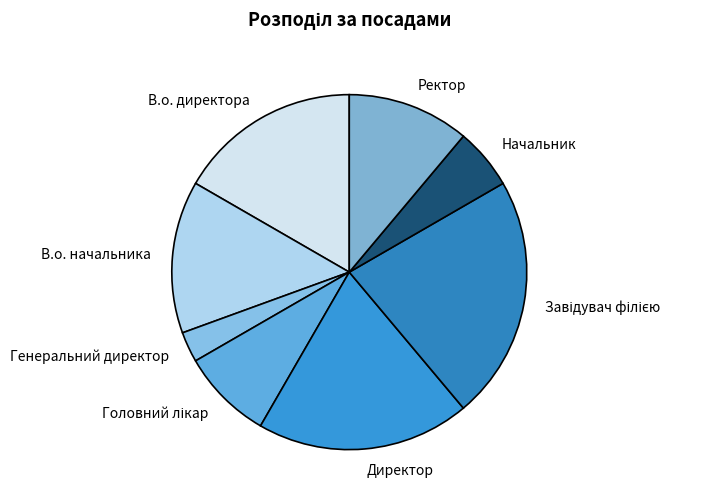

Does Директор account for over 50% of the chart?

No